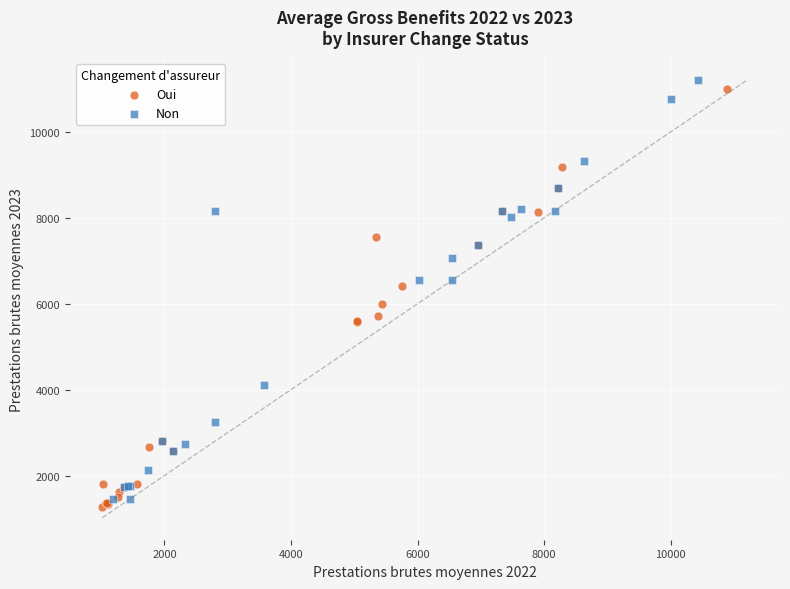

Which series reaches the minimum Y coordinate?

Oui